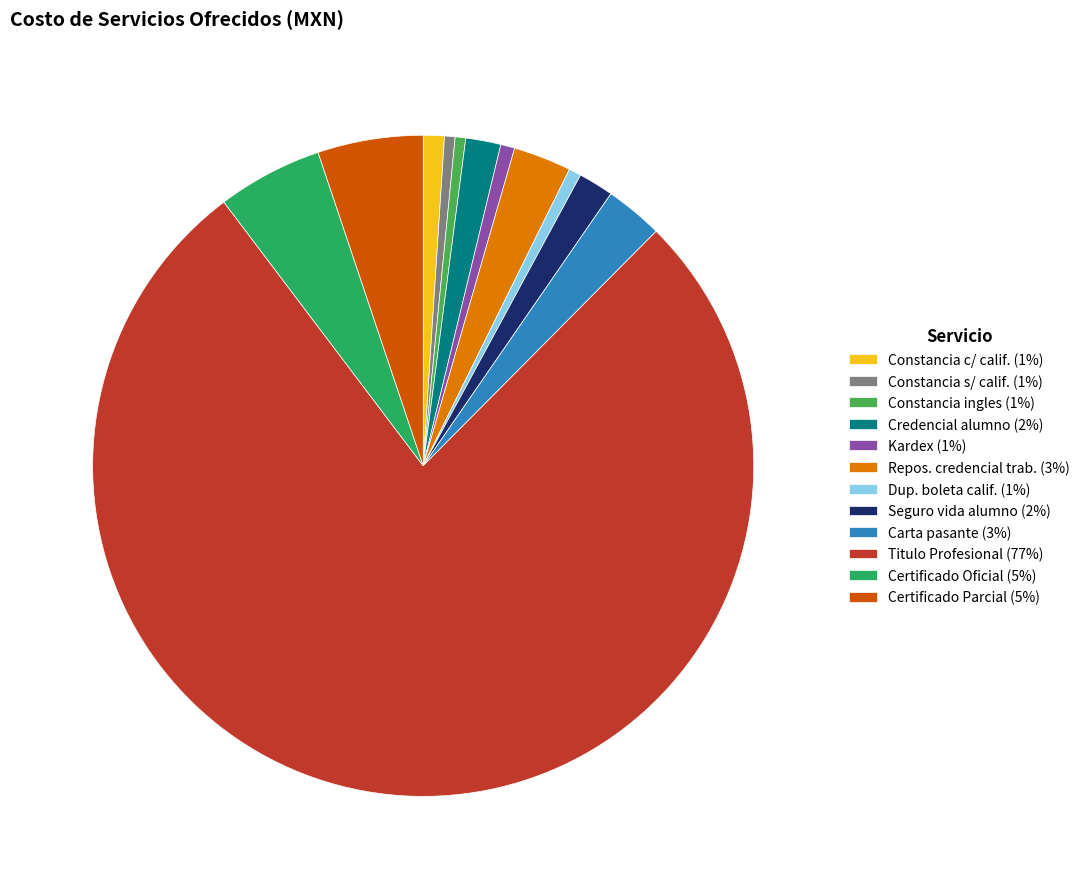

Do Kardex (1%) and Repos. credencial trab. (3%) together represent more than half of the pie?

No